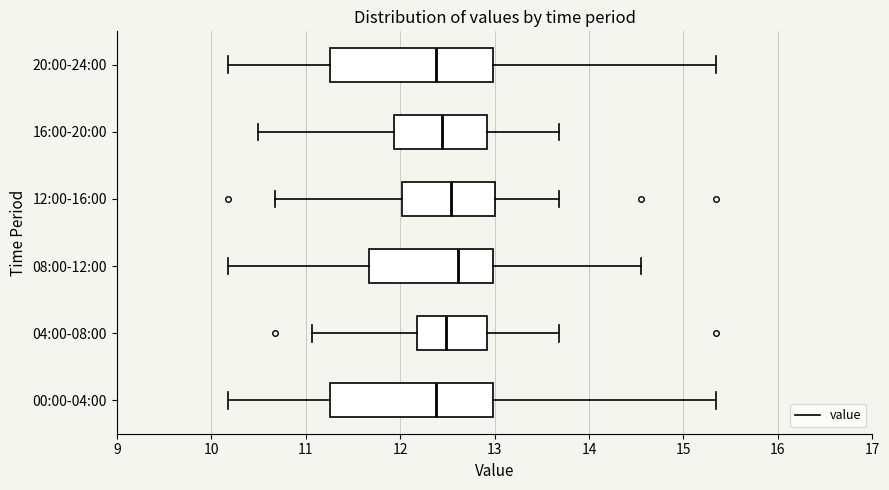

Where is the left edge of the box for 08:00-12:00 on the x-axis? The values are not printed on the chart, so give them approximately, as read against the axis.

11.7